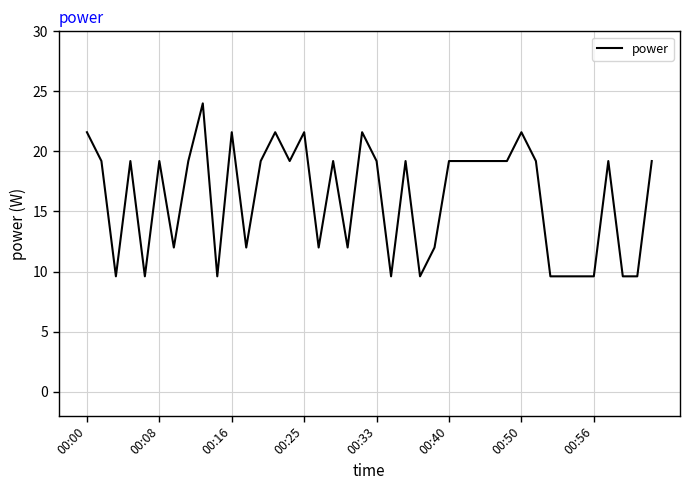

What is the difference between the maximum and minimum values?

14.4